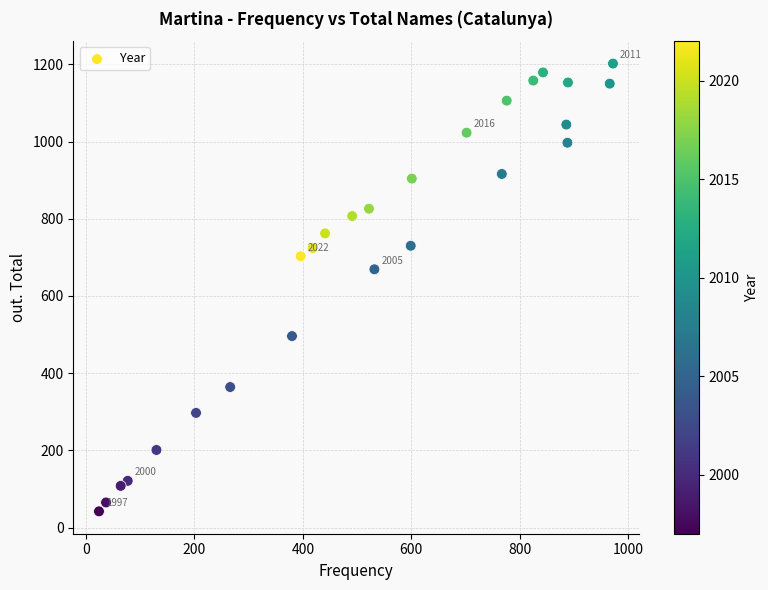

What Y value in the scatter plot is closest to 622?

669